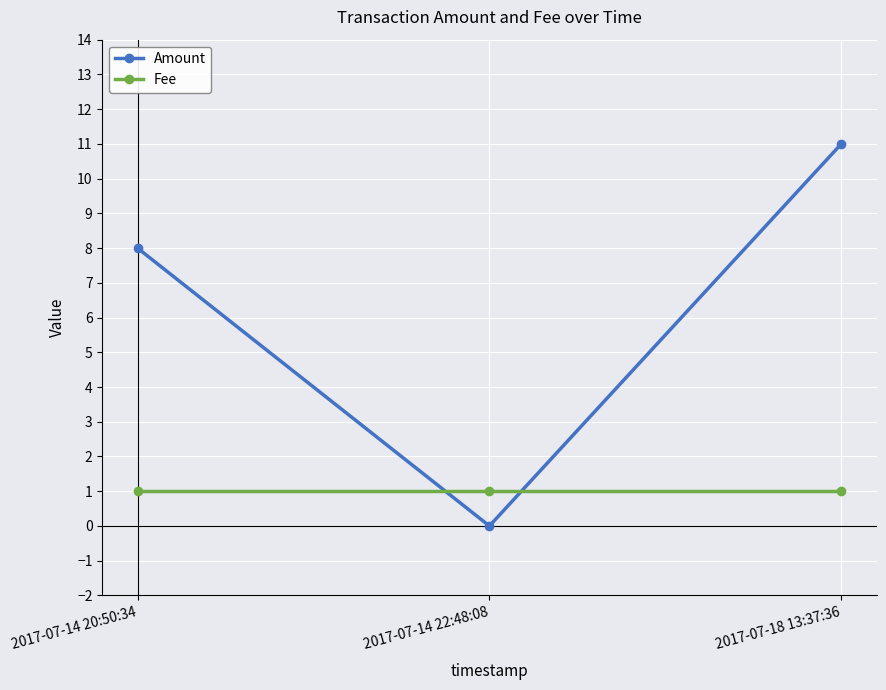

True or false: Fee has a value of 1 at 2017-07-14 20:50:34.

True